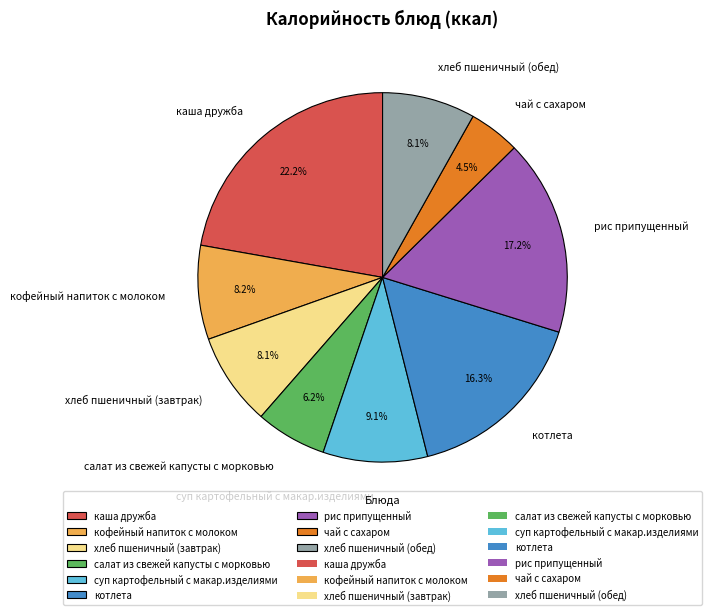

Does хлеб пшеничный (завтрак) represent more than half of the total?

No